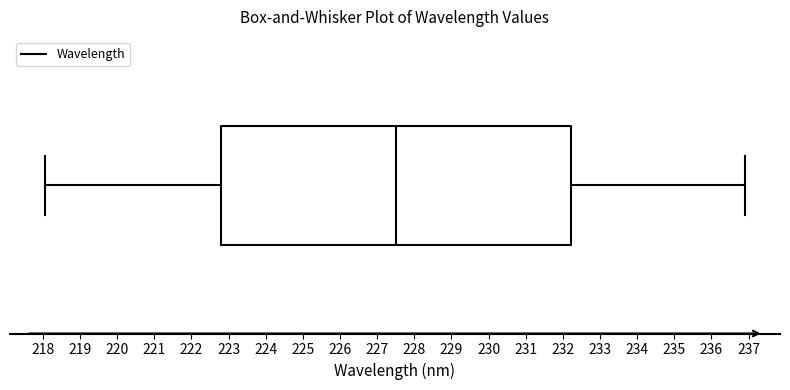

Where does the left whisker of the box end on the x-axis? The values are not printed on the chart, so give them approximately, as read against the axis.

218.1